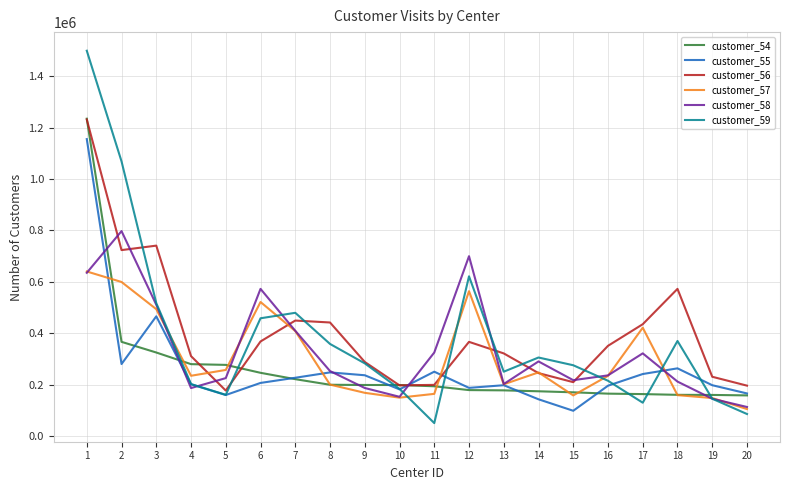

What is the total value across all series at 6?

2374602